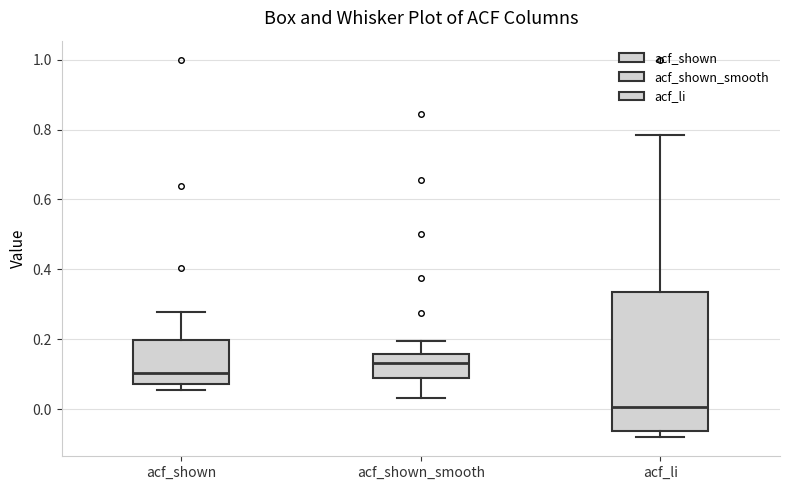

Where does the median line of the box for acf_shown_smooth sit on the y-axis? The values are not printed on the chart, so give them approximately, as read against the axis.

0.14